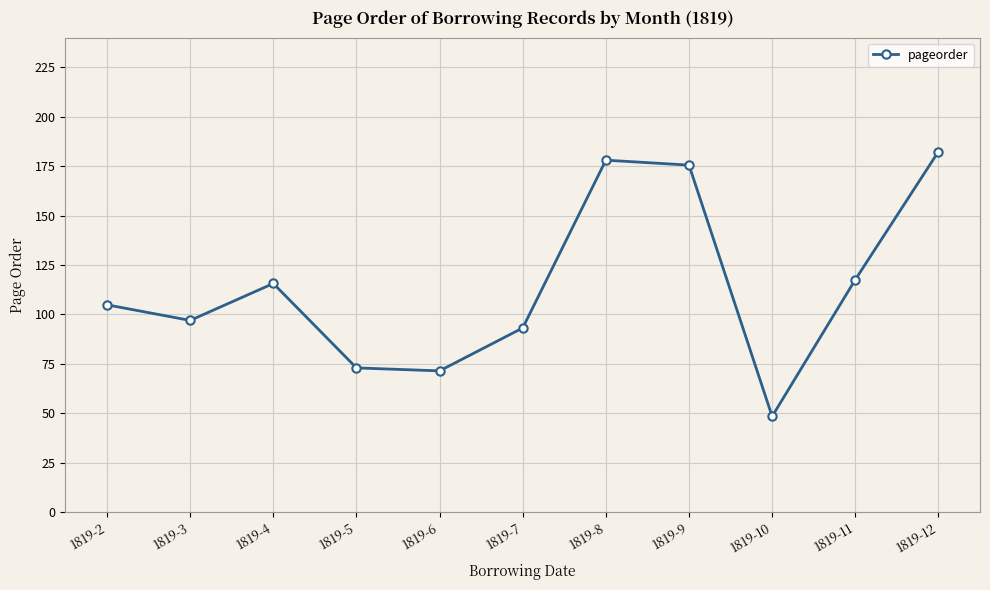

What is the sum of the values at 1819-5 and 1819-7?

166.2